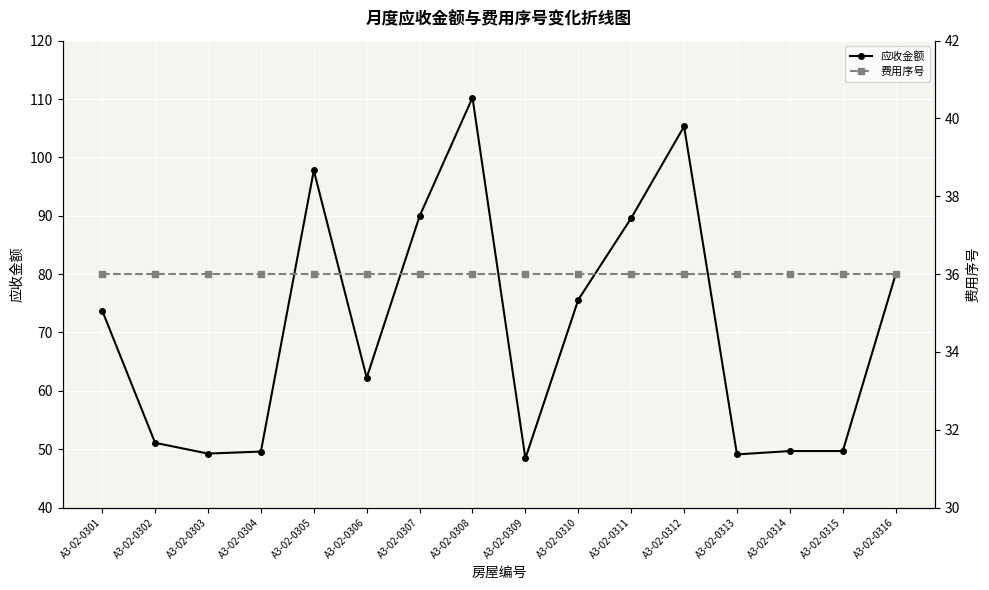

True or false: 应收金额 has more than 1 points higher than both neighbors.

True